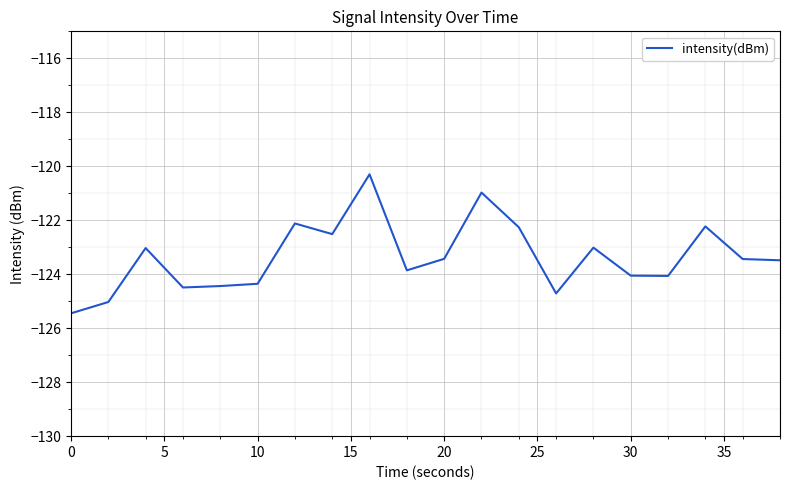

What is the difference between the maximum and minimum values?

5.1